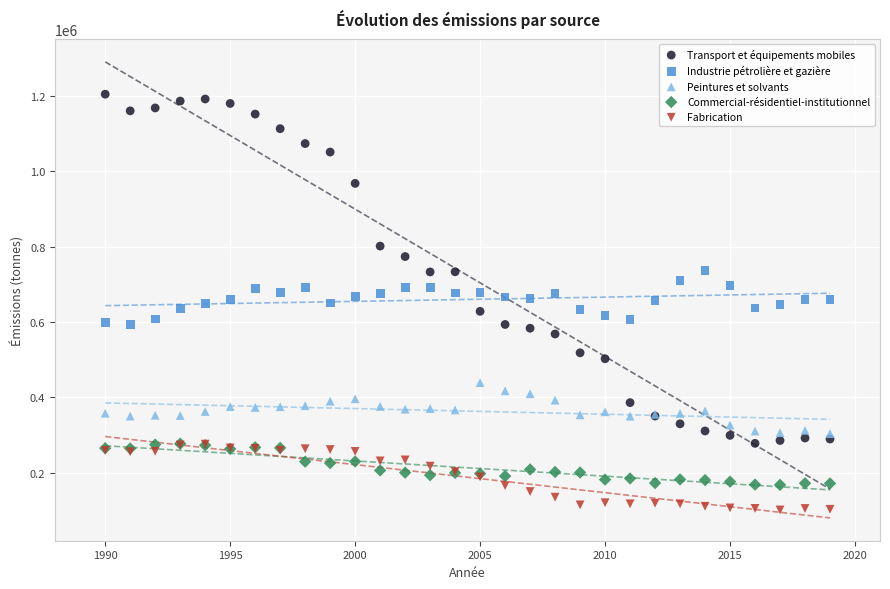

Which series contains the highest Y value?

Transport et équipements mobiles